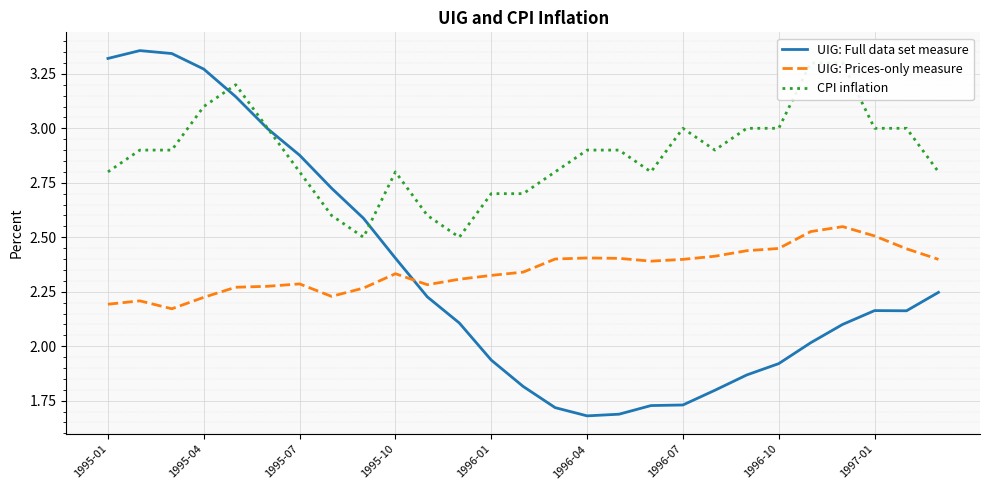

True or false: UIG: Prices-only measure and UIG: Full data set measure intersect in this chart.

True